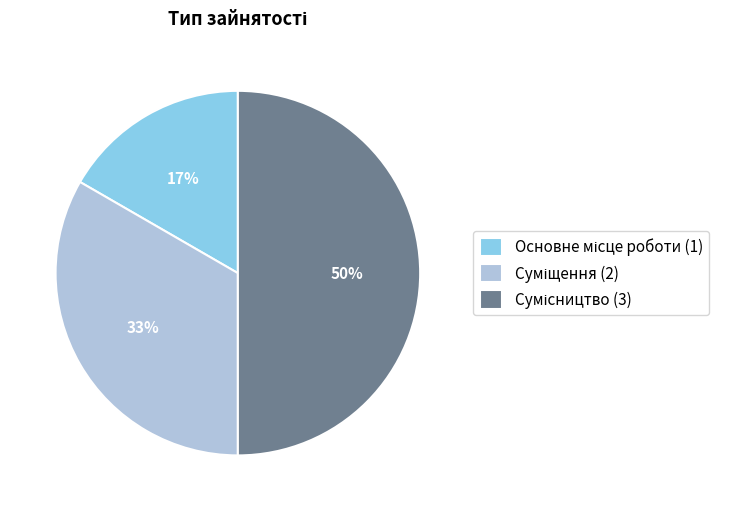

To the nearest percent, what is the average slice percentage?

33%